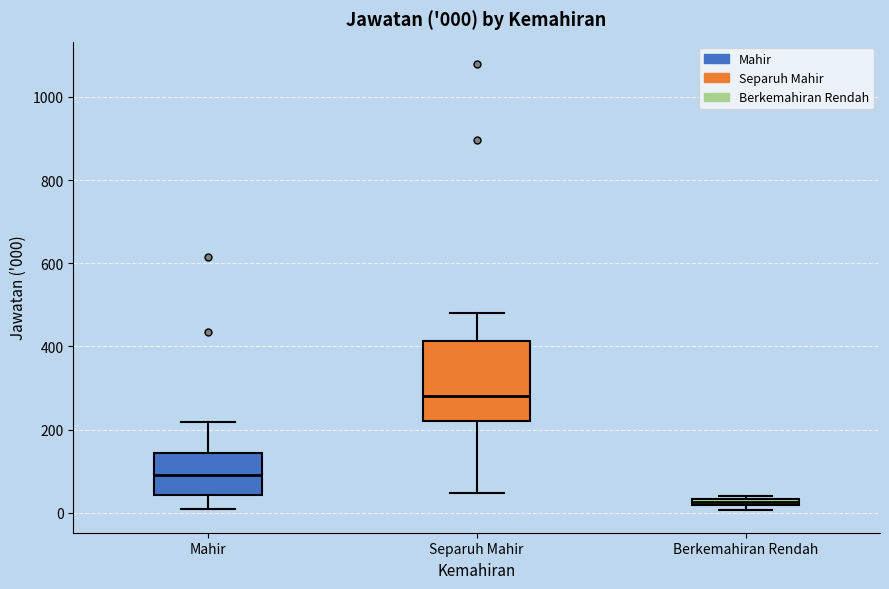

Which box is the tallest, from its lower edge to its upper edge?

Separuh Mahir